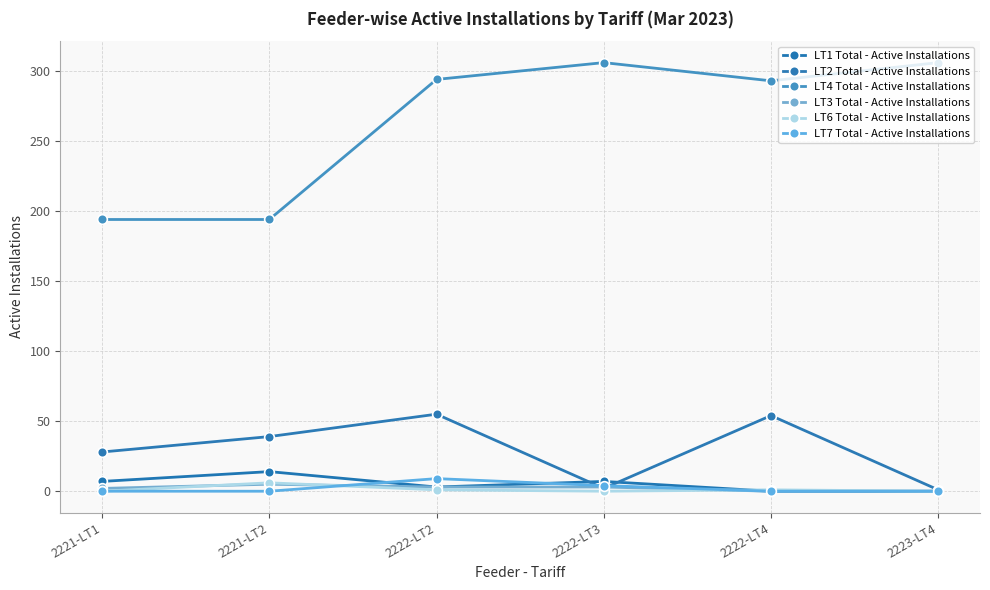

What is the sum of the LT3 Total - Active Installations values at 2221-LT2 and 2222-LT4?

5